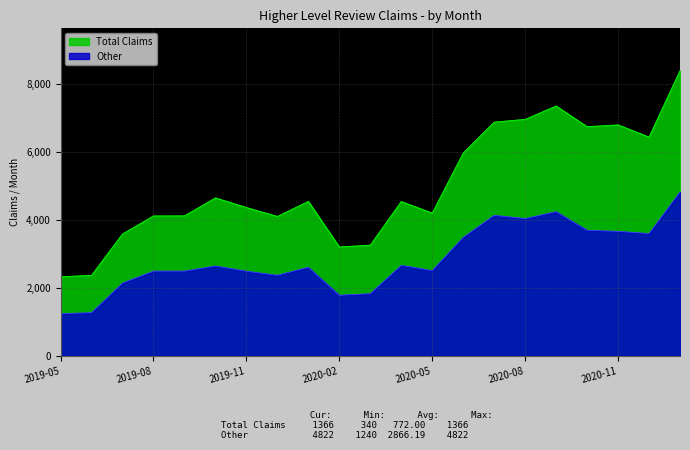

What is the label of the 12th point from the left?

2020-04